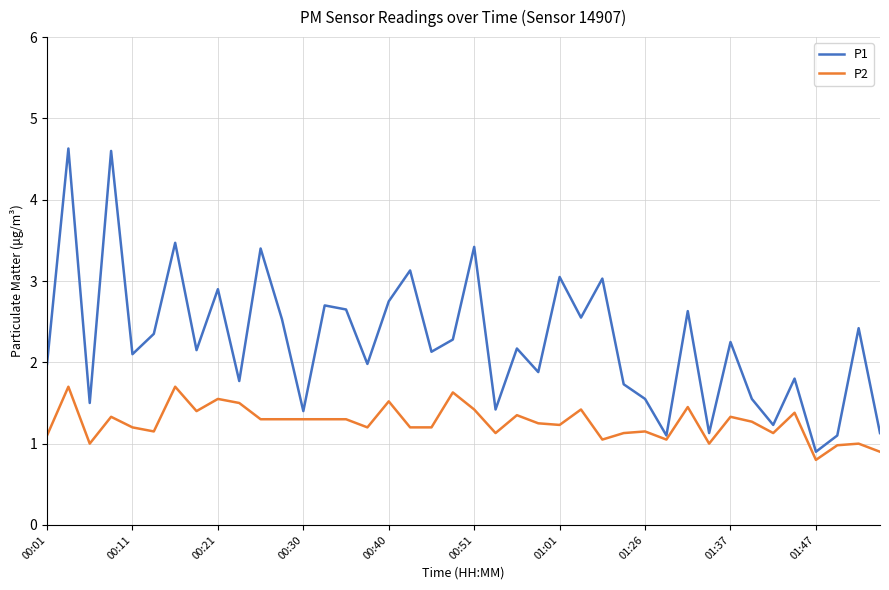

List the series in order of their overall mean, highest first.

P1, P2